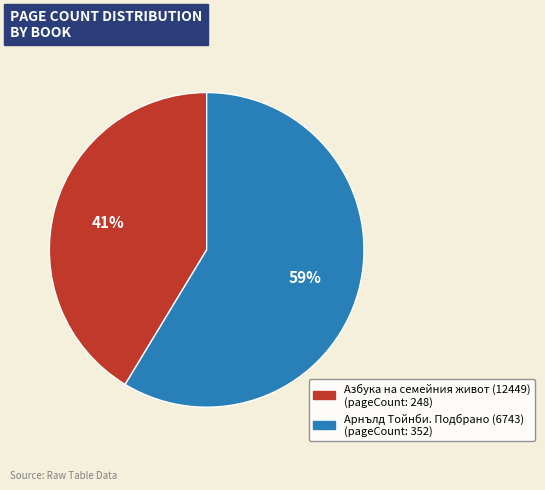

Is it true that Азбука на семейния живот (12449) is 41% of the pie?

True